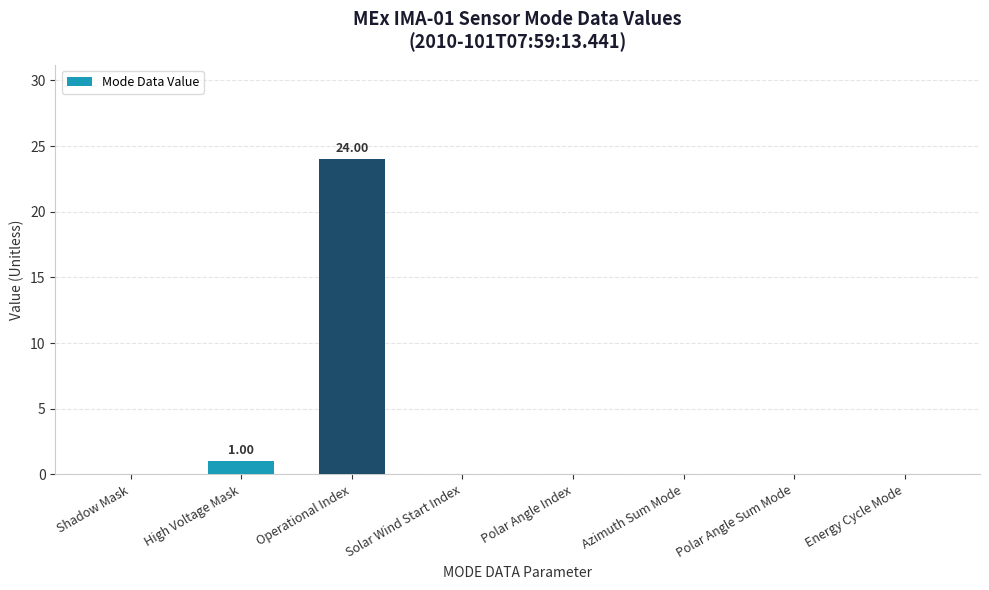

Which category has the highest value across all series?

Operational Index